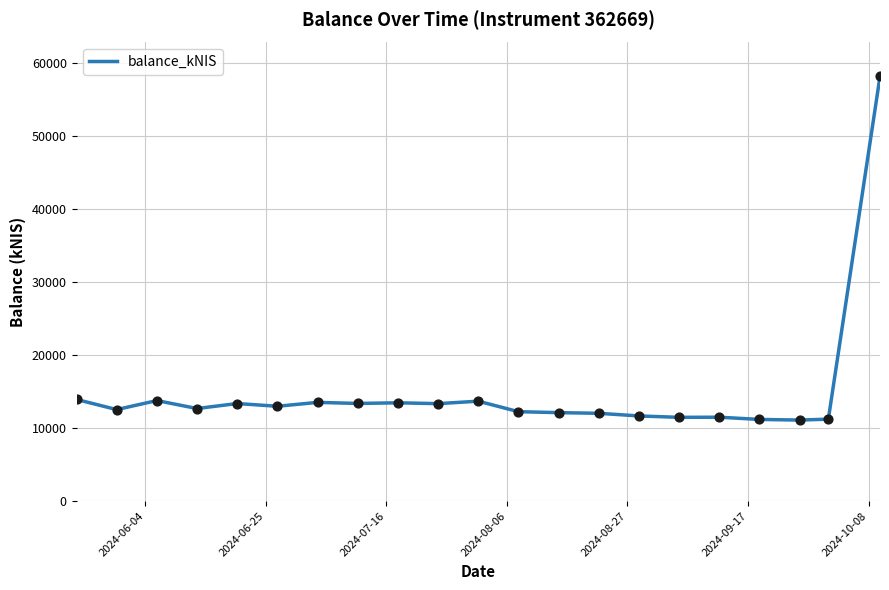

What is the maximum value shown in the chart?

58200.4